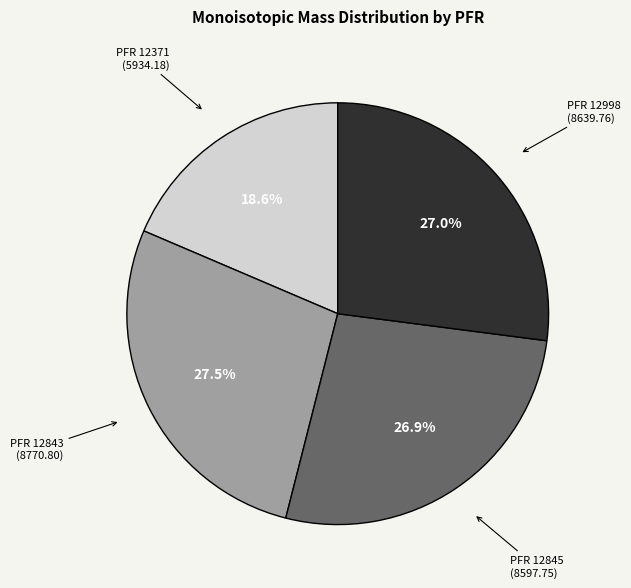

To the nearest percent, what is the difference between the largest and smallest slice percentages?

9%